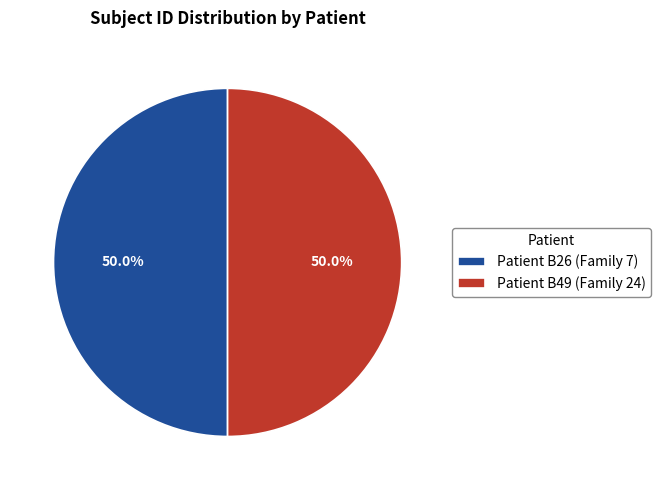

What percentage do Patient B49 (Family 24) and Patient B26 (Family 7) together represent?

100.0%